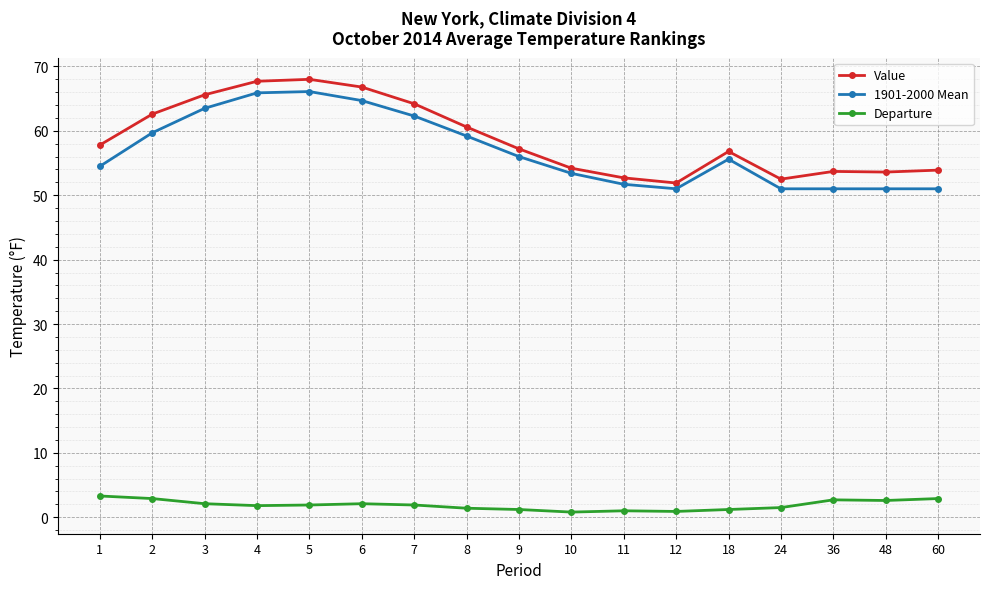

Rank the series by their maximum value, from lowest to highest.

Departure, 1901-2000 Mean, Value